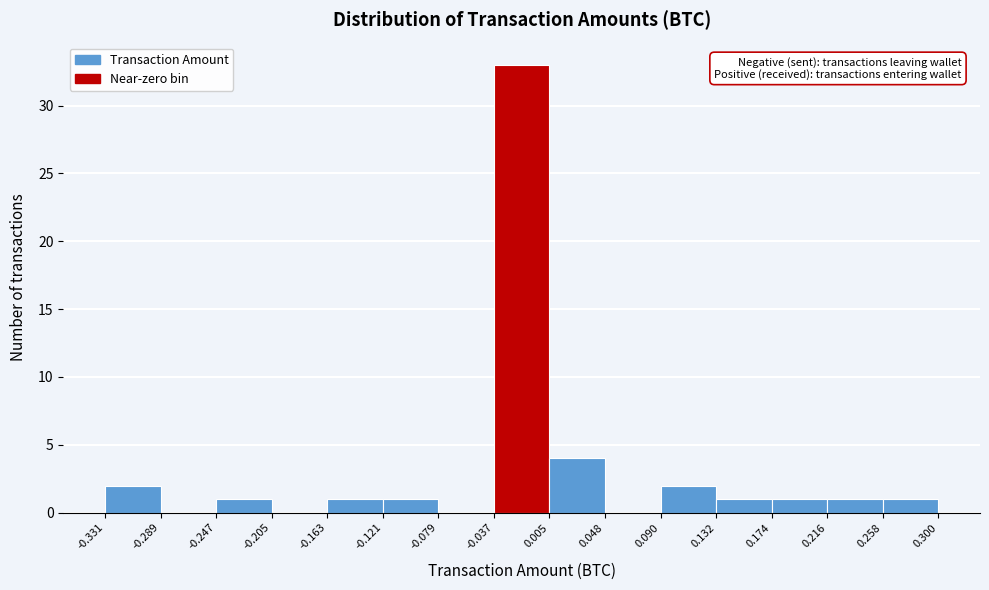

Reading left to right, list every bar in this chart as the range it spans on the x-axis followed by its height. The values are not printed on the chart, so give them approximately, as read against the axis.

-0.331 to -0.289: 2
-0.289 to -0.247: 0
-0.247 to -0.205: 1
-0.205 to -0.163: 0
-0.163 to -0.121: 1
-0.121 to -0.079: 1
-0.079 to -0.037: 0
-0.037 to 0.005: 33
0.005 to 0.048: 4
0.048 to 0.090: 0
0.090 to 0.132: 2
0.132 to 0.174: 1
0.174 to 0.216: 1
0.216 to 0.258: 1
0.258 to 0.300: 1